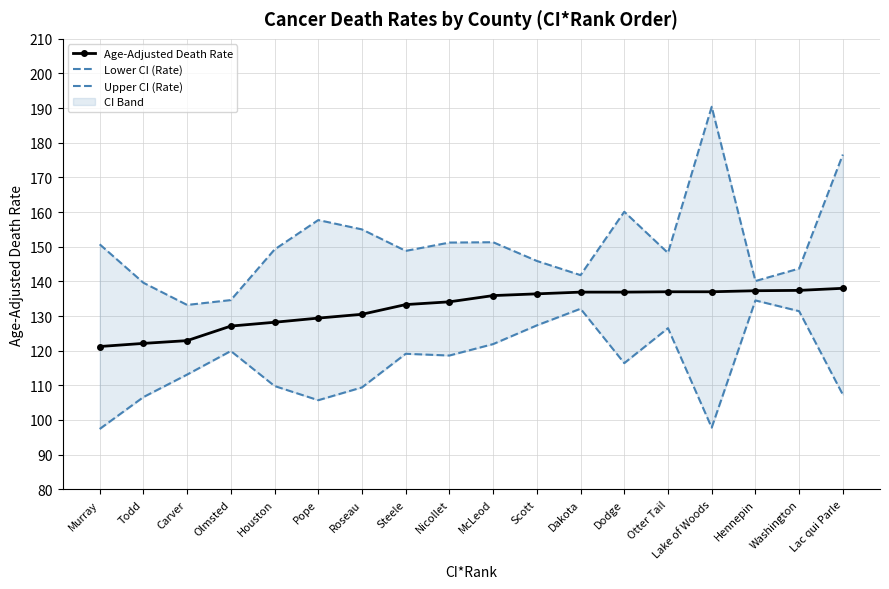

True or false: Age-Adjusted Death Rate has more than 0 points higher than both neighbors.

False